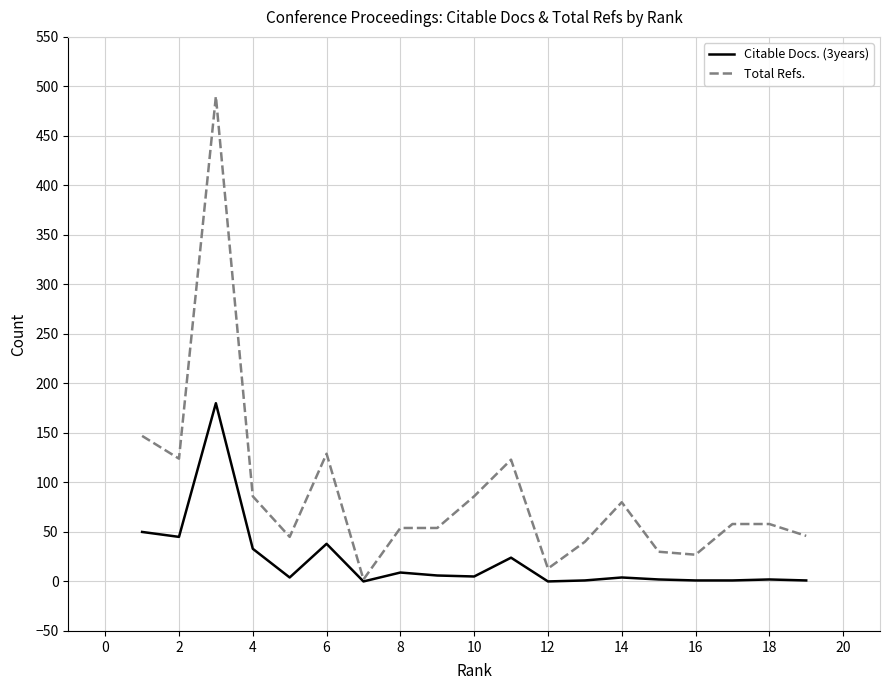

Which series has the largest total across all categories?

Total Refs.